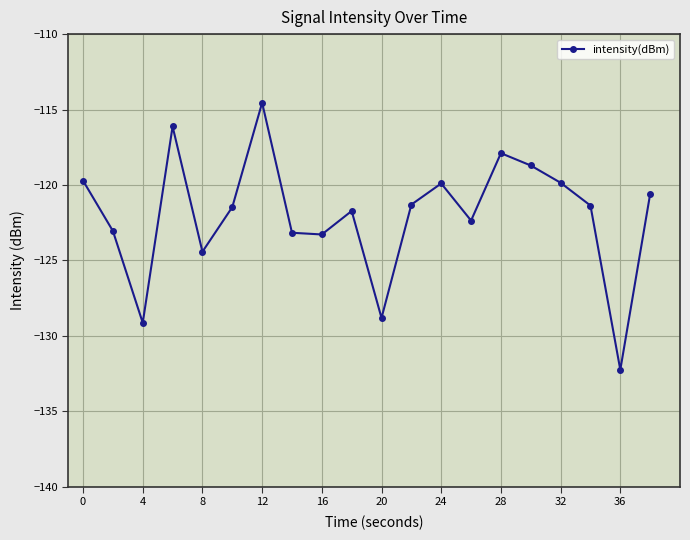

How many interior local valleys (lower than both neighbors) does the data have?

6